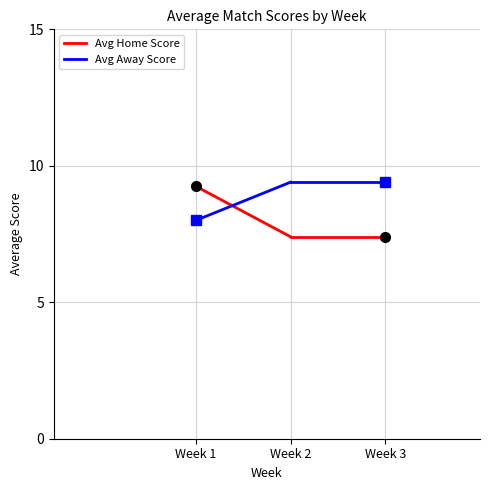

What is the greatest value displayed?

9.4